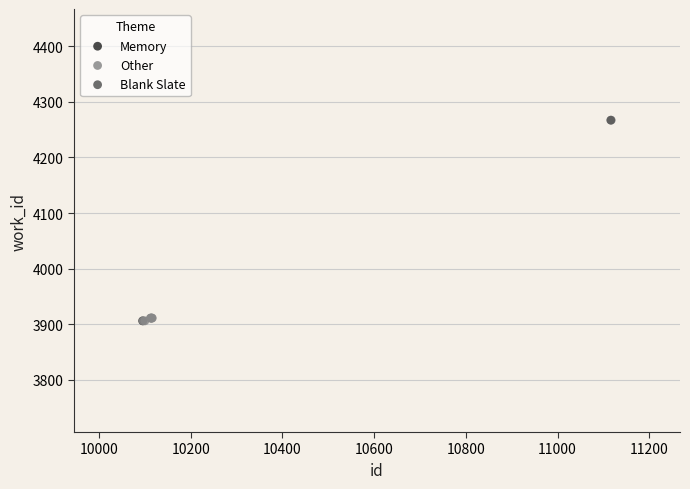

What are all the series names shown in the legend?

Memory, Other, Blank Slate